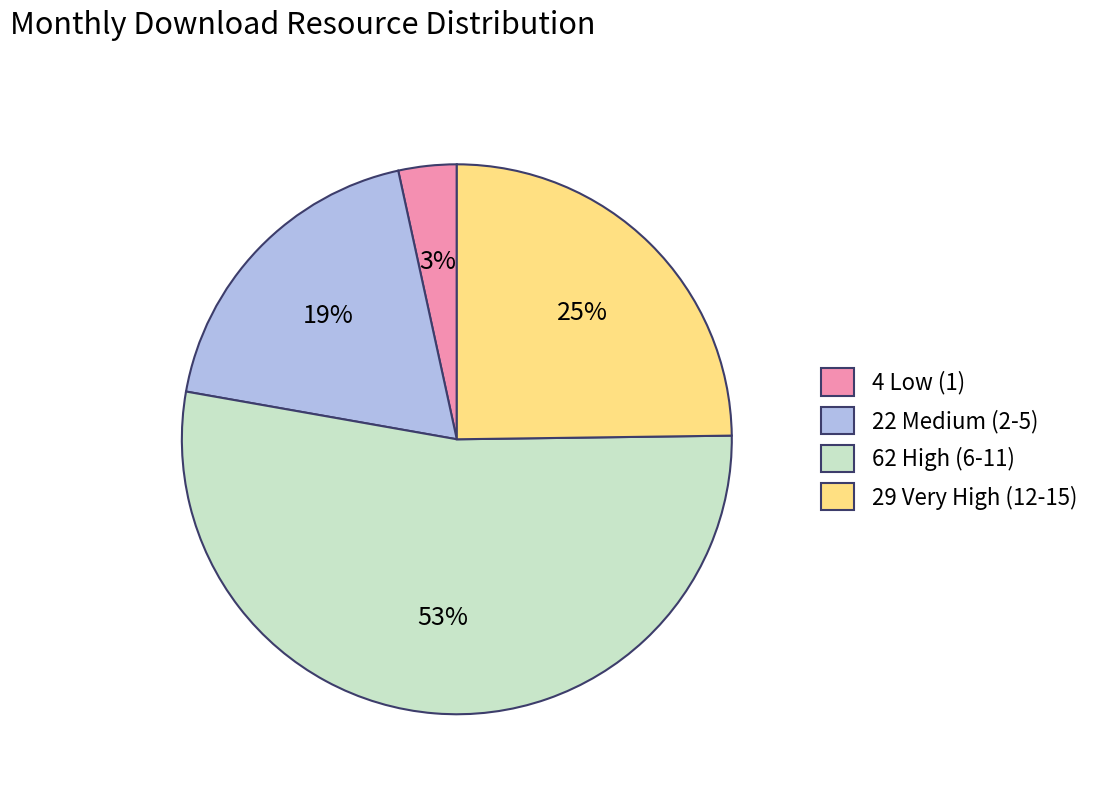

Between 22 Medium (2-5) and 29 Very High (12-15), which is larger?

29 Very High (12-15)